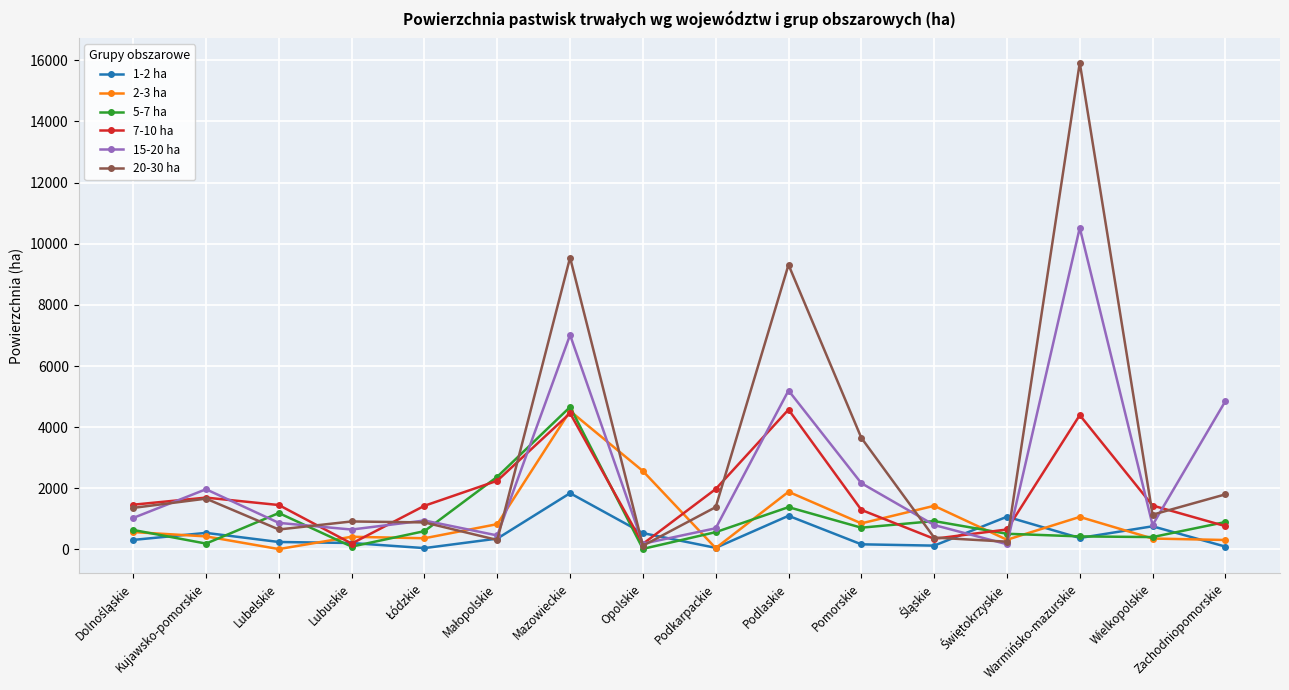

True or false: 15-20 ha has more than 0 interior local peaks.

True